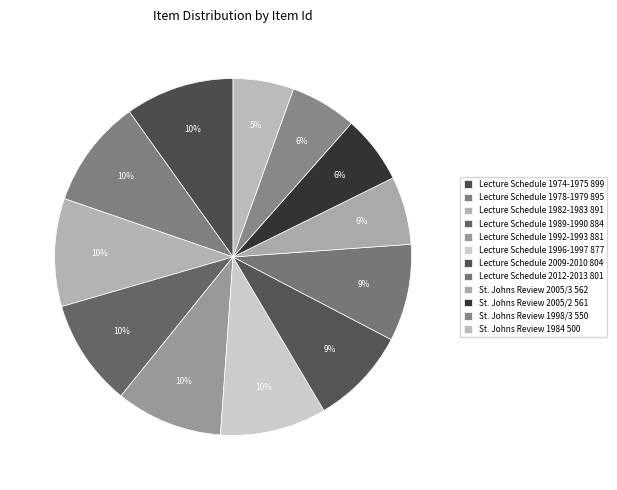

The Lecture Schedule 2012-2013 slice represents 1% of the pie. True or false?

False